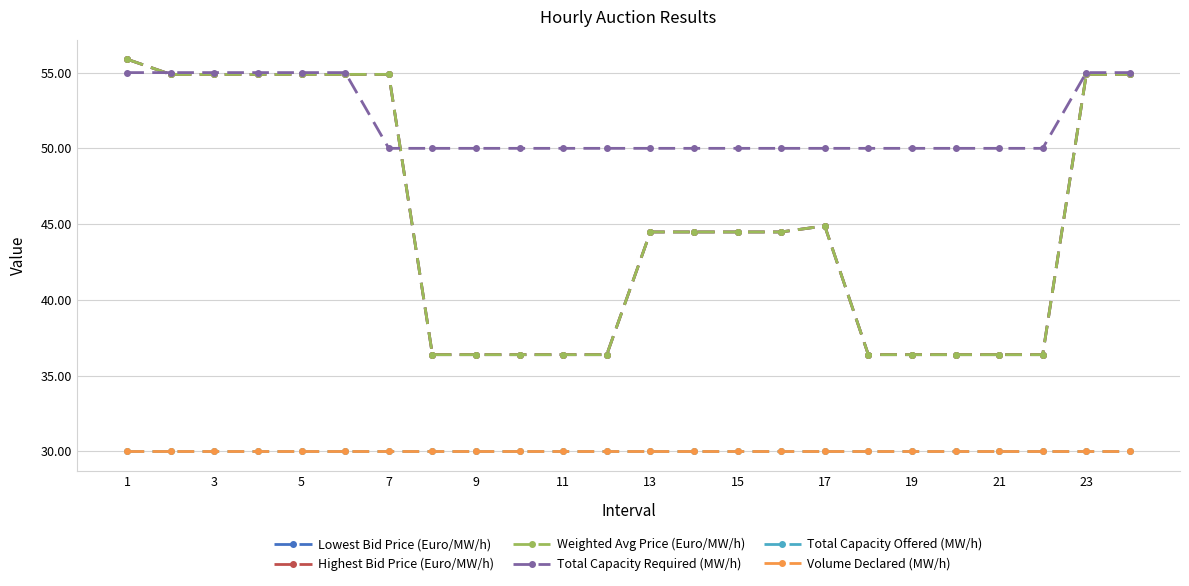

Where does the Lowest Bid Price (Euro/MW/h) series first go above 44?

1